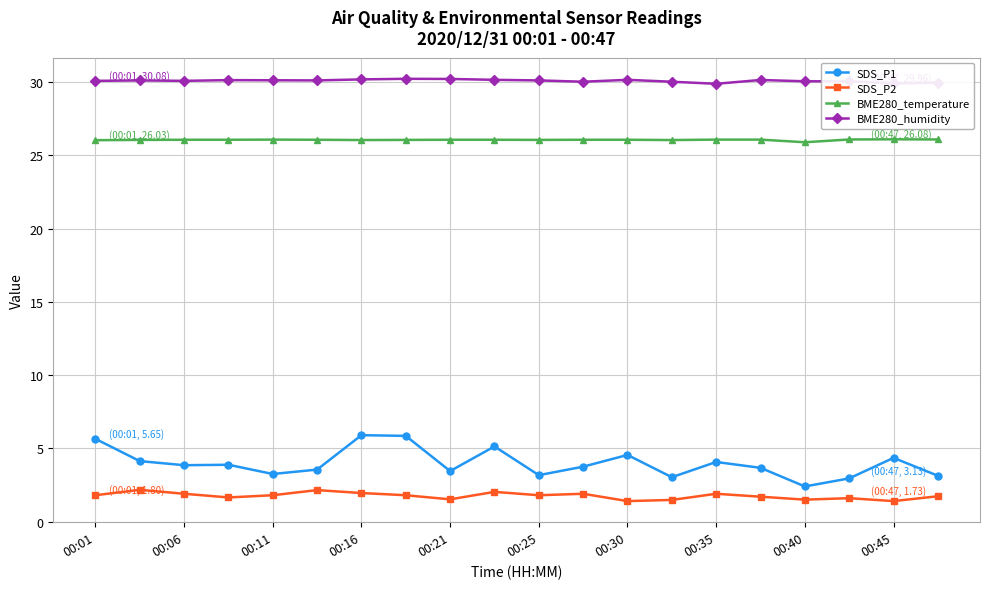

What is the difference between the maximum and minimum values in the BME280_temperature series?

0.2